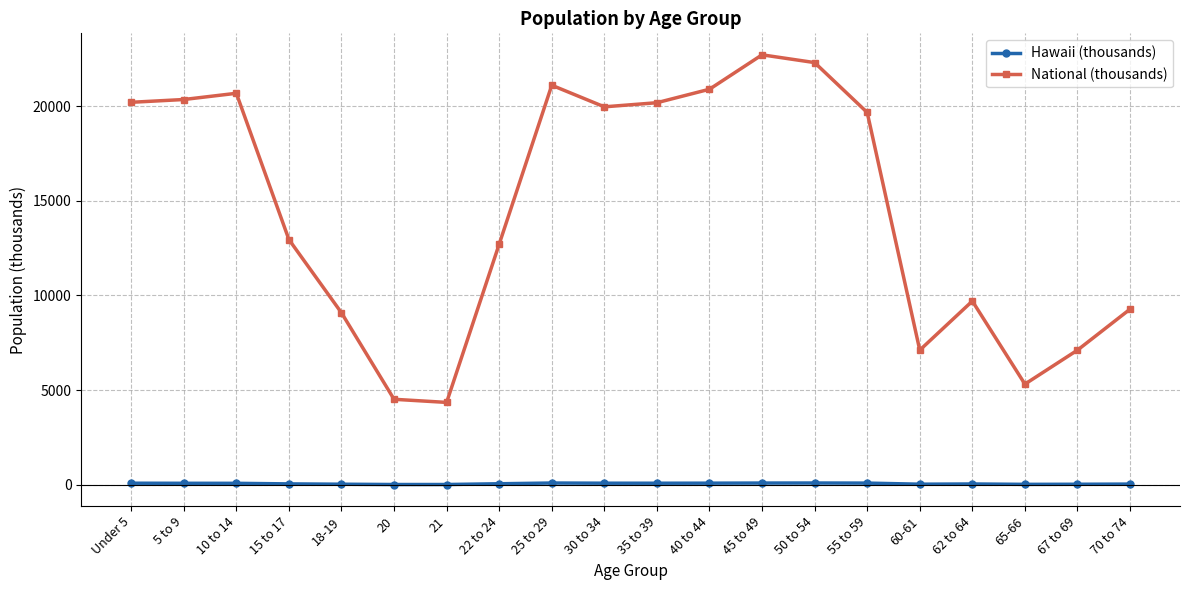

What is the approximate value of Hawaii (thousands) at 10 to 14?

81.5